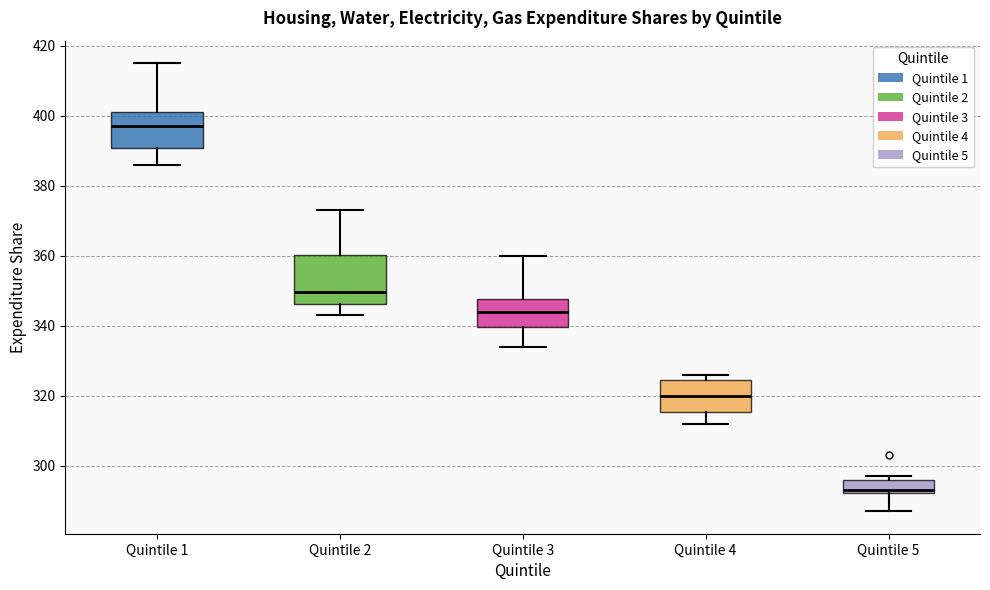

Reading left to right, transcribe this box plot: for each box, give where its median line is, the range the box spans, and where its two whiskers end, as read against the y-axis. The values are not printed on the chart, so give them approximately, as read against the axis.

Quintile 1: median 398, box 390 to 402, whiskers 386 to 416
Quintile 2: median 350, box 346 to 360, whiskers 344 to 374
Quintile 3: median 344, box 340 to 348, whiskers 334 to 360
Quintile 4: median 320, box 316 to 324, whiskers 312 to 326
Quintile 5: median 294, box 292 to 296, whiskers 288 to 298